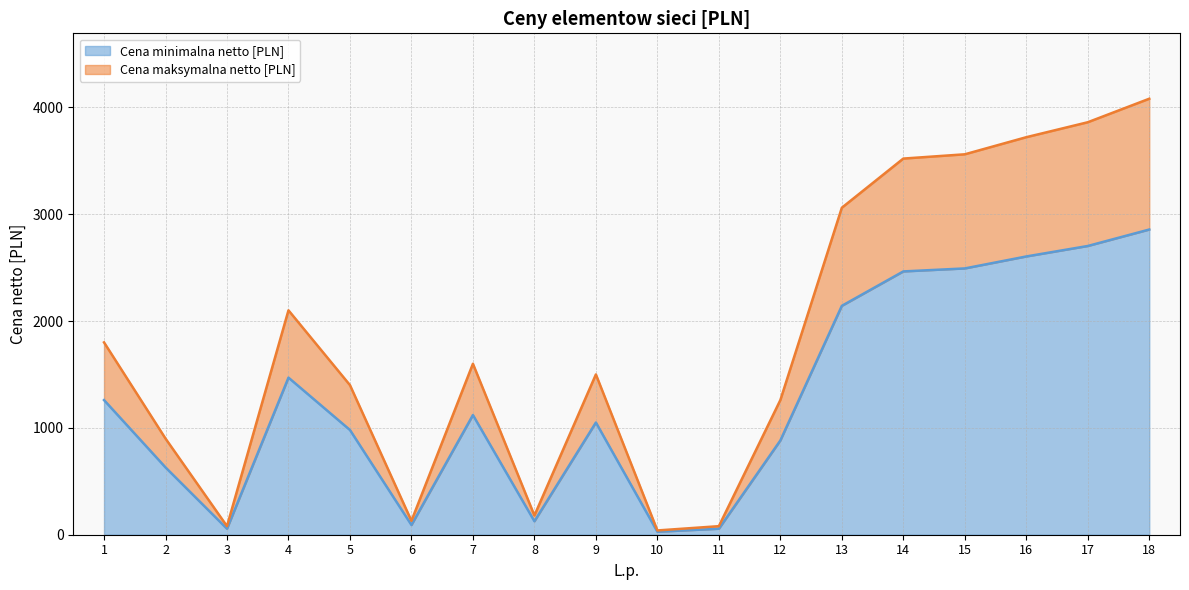

Does the chart display data point markers on the line(s)?

No